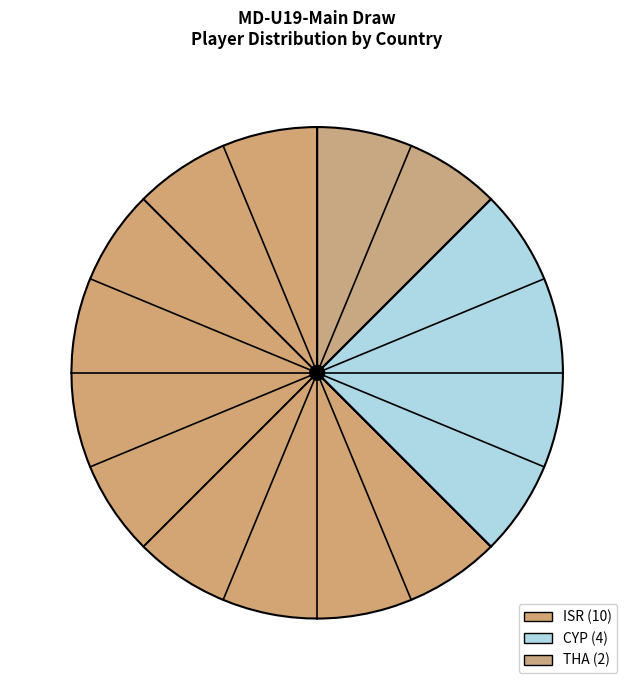

How many slices are in this pie chart?

3